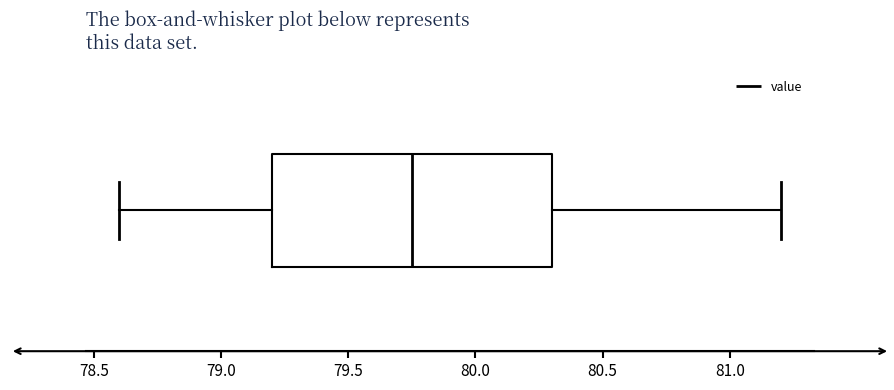

Where does the left whisker of the box end on the x-axis? The values are not printed on the chart, so give them approximately, as read against the axis.

78.60